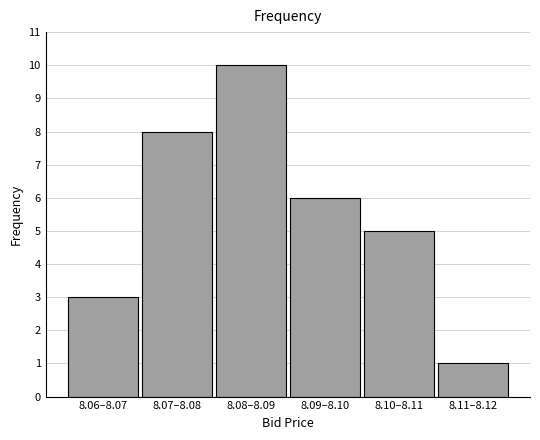

Reading left to right, extract all data points from this chart.

3	8	10	6	5	1